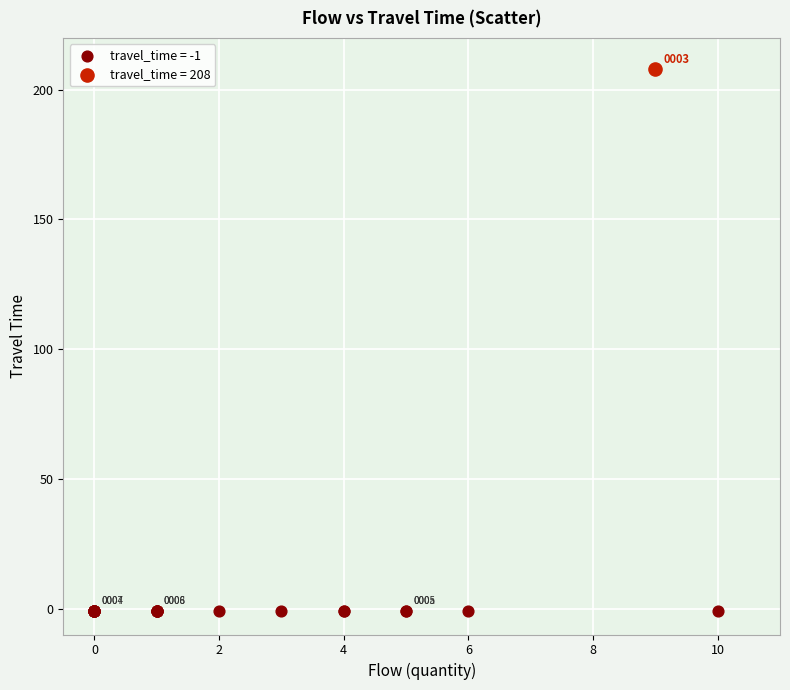

What are all the series names shown in the legend?

travel_time = -1, travel_time = 208